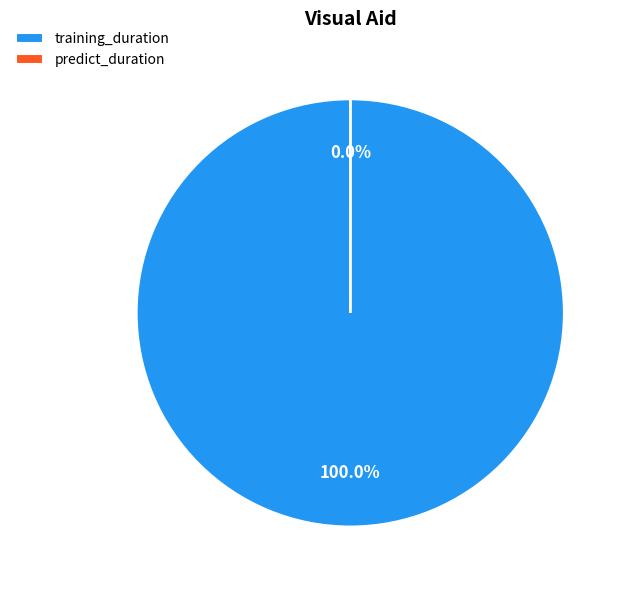

What percentage is the training_duration slice, to the nearest percent?

100%